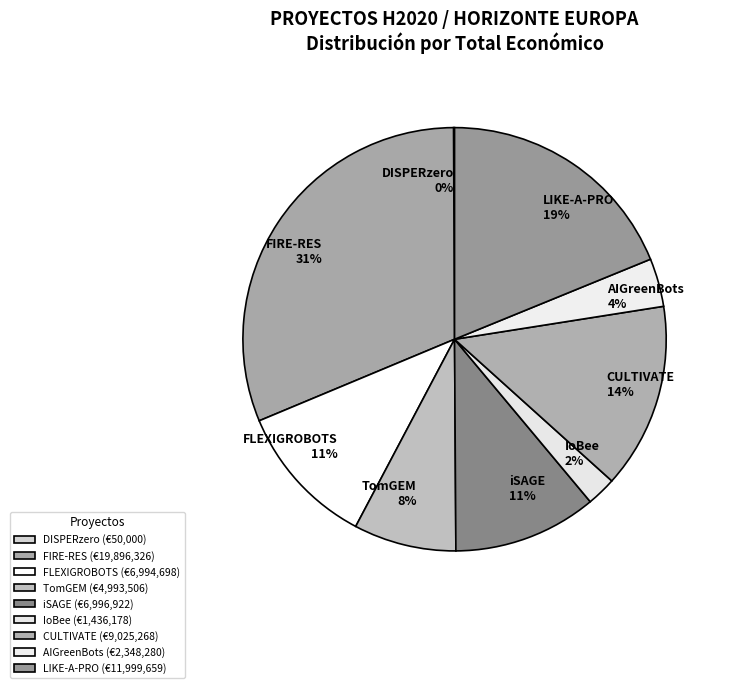

Does IoBee account for over 50% of the chart?

No